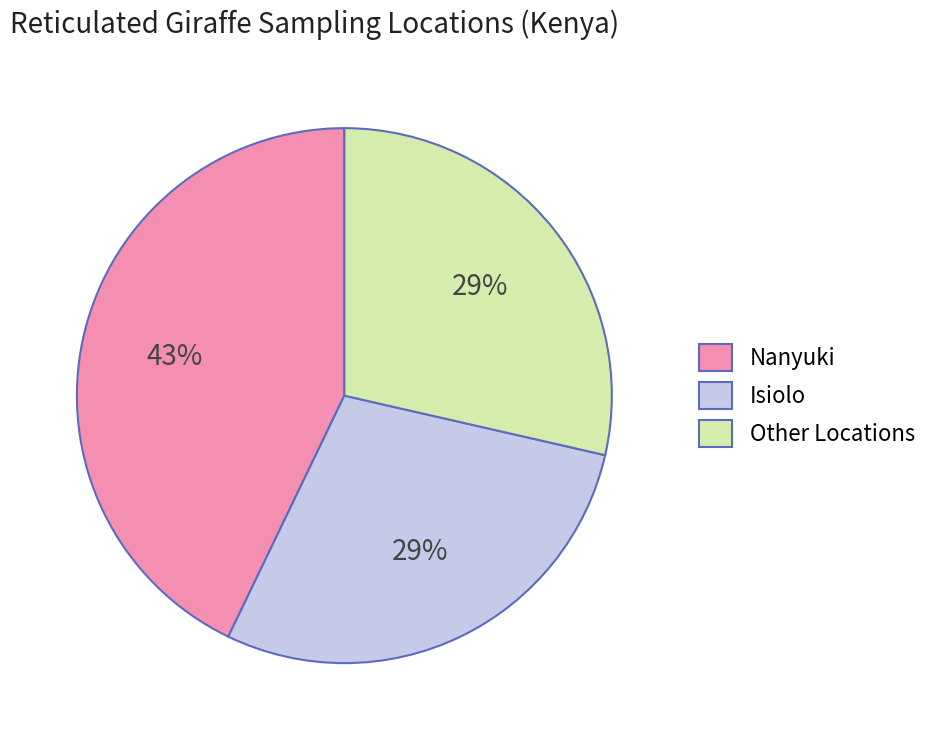

How many slices are in this pie chart?

3